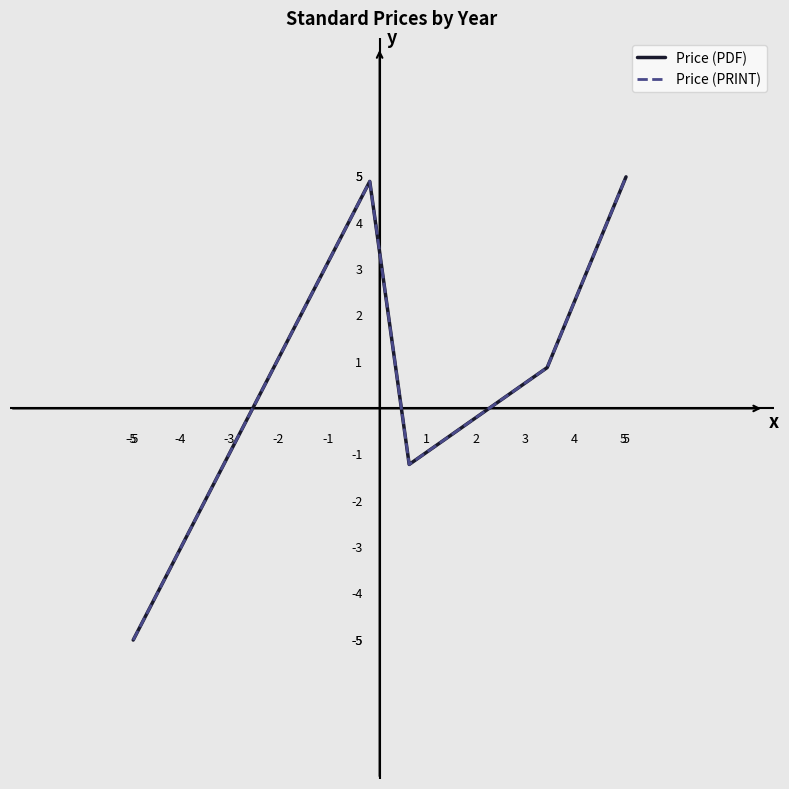

How many values in Price (PDF) are above zero?

3